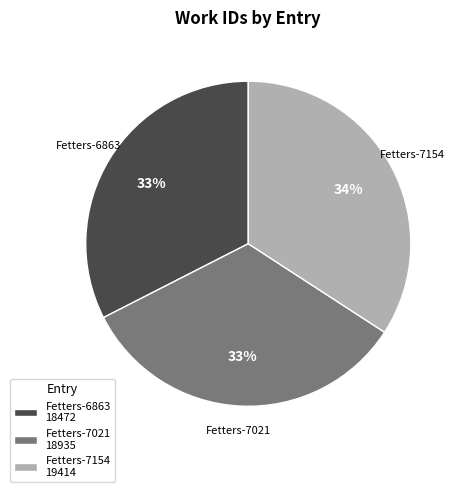

Is there any slice that represents more than half of the pie?

No